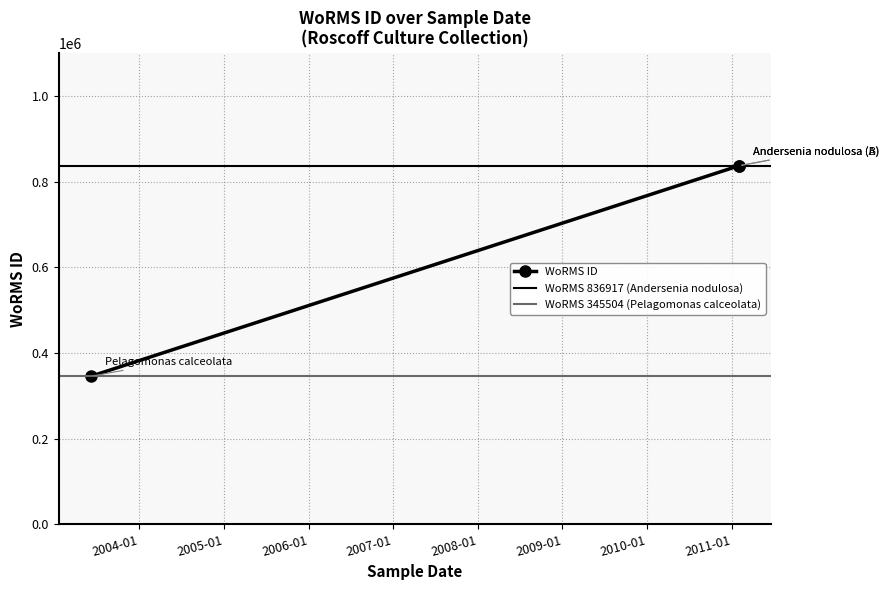

What is the sum of the values at 2011-02-01 and 2011-02-01?

1673834